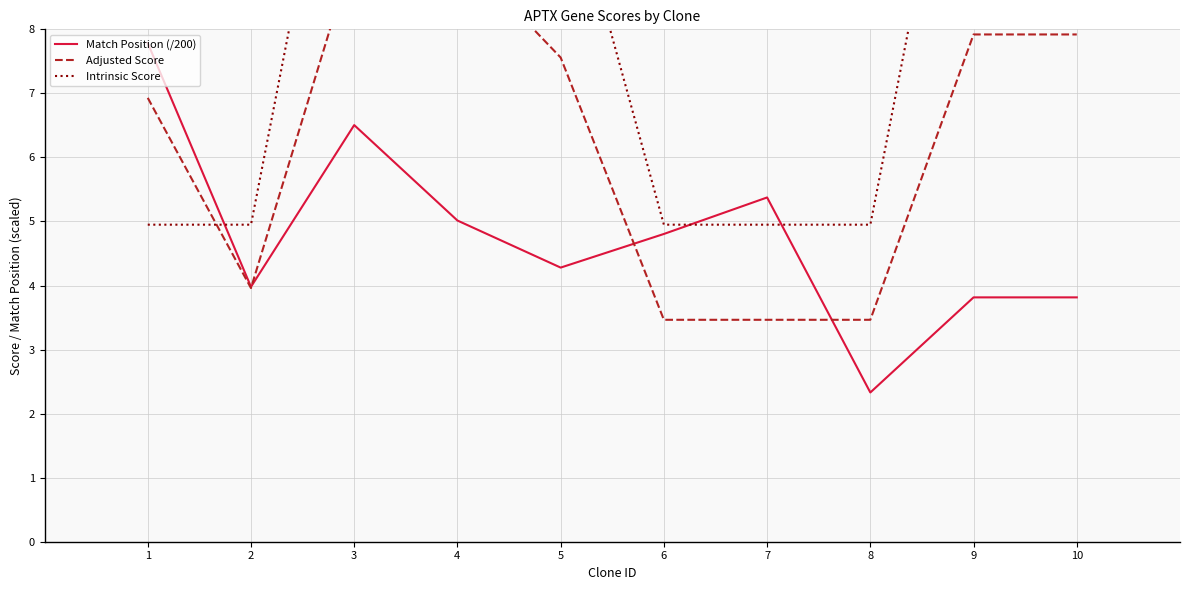

How many categories are shown in the chart?

10